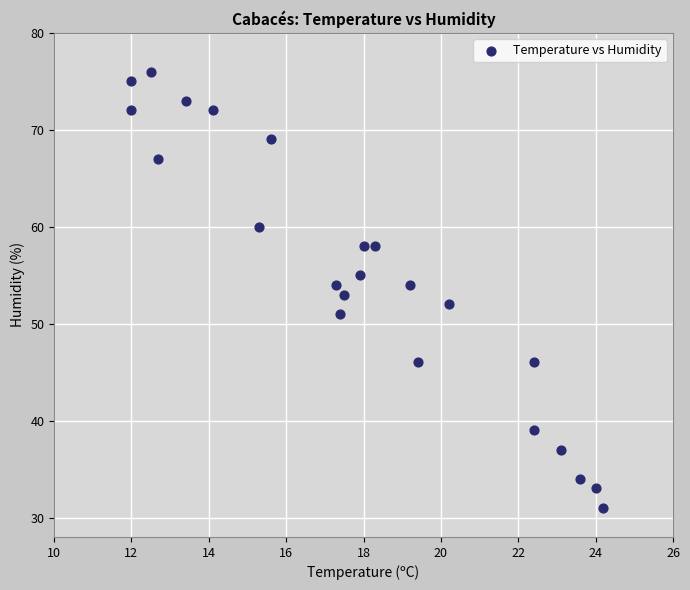

What is the range of Y values (max minus min)?

45